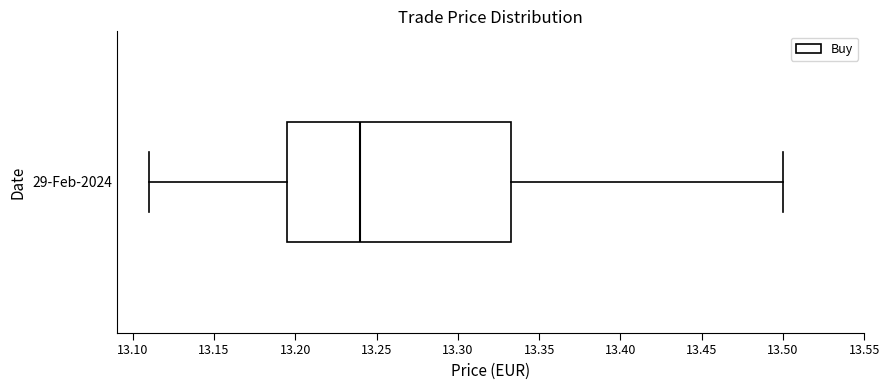

Transcribe this box plot: give where the median line is, the range the box spans, and where the two whiskers end, as read against the x-axis. The values are not printed on the chart, so give them approximately, as read against the axis.

median 13.240, box 13.195 to 13.335, whiskers 13.110 to 13.500